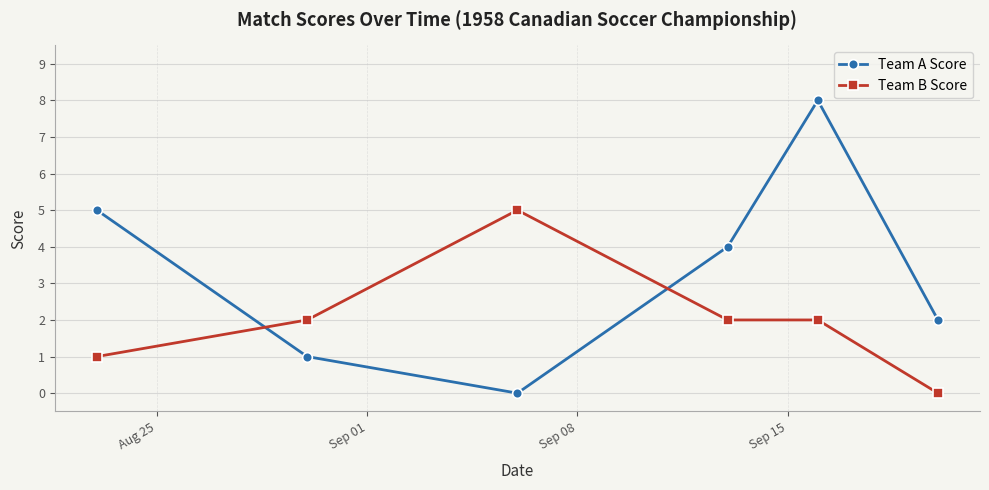

What is the difference between the maximum and minimum values in the Team B Score series?

5